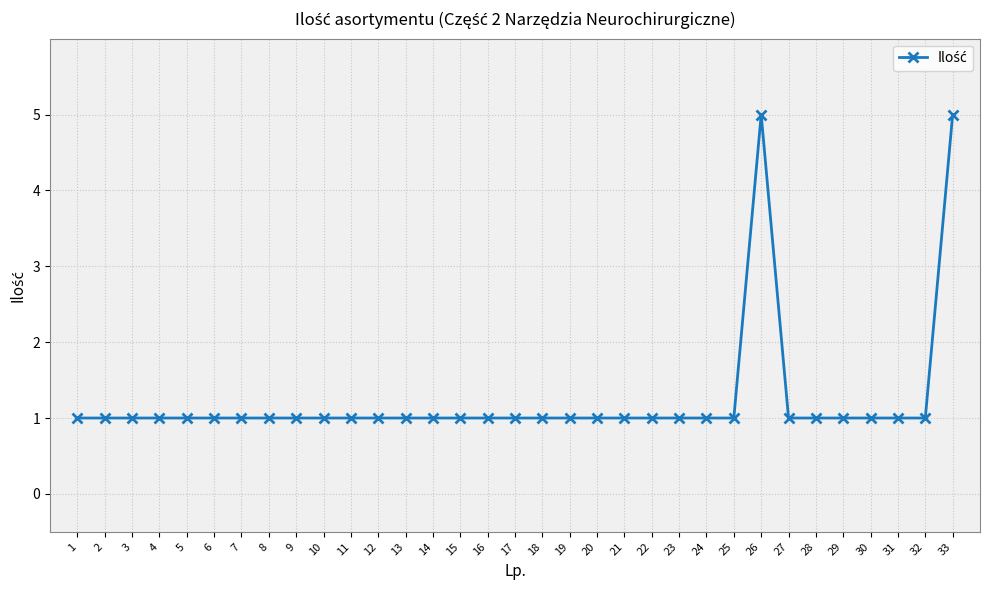

What is the value of the 27th point from the left?

1